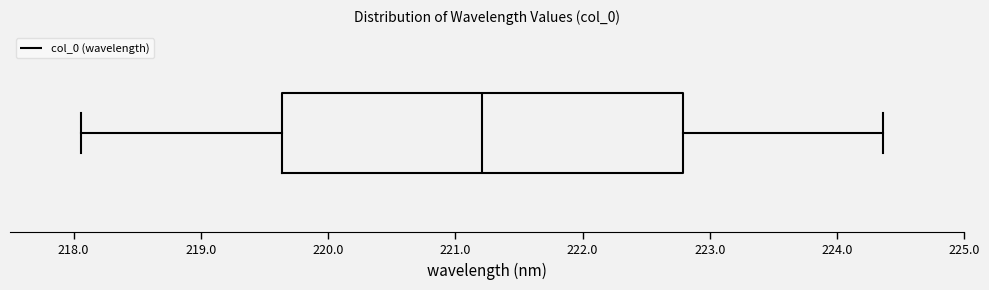

Where is the right edge of the box on the x-axis? The values are not printed on the chart, so give them approximately, as read against the axis.

222.8